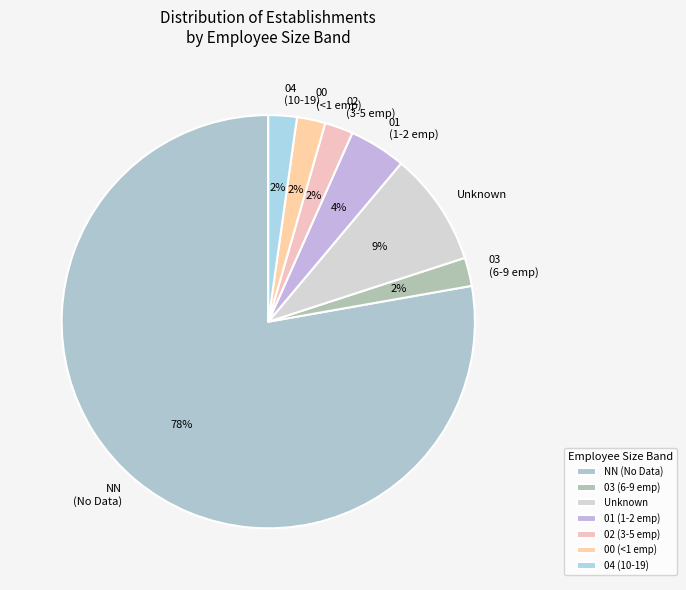

To the nearest percent, what is the average slice percentage?

14%